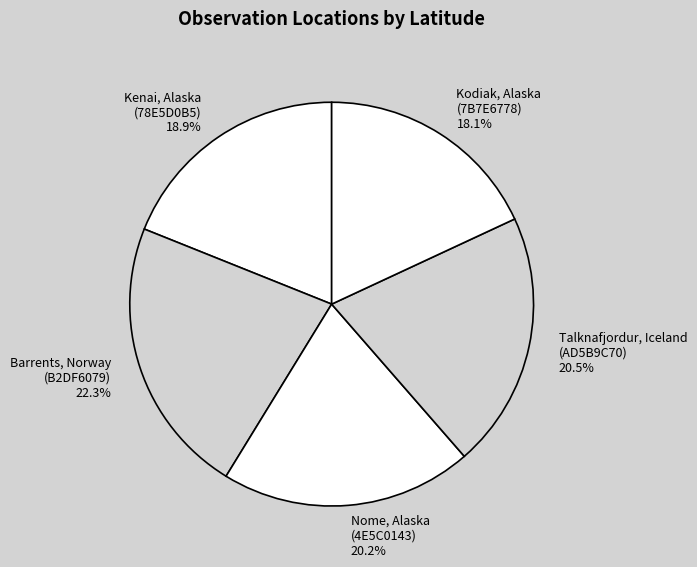

Between Barrents, Norway (B2DF6079) and Nome, Alaska (4E5C0143), which is larger?

Barrents, Norway (B2DF6079)